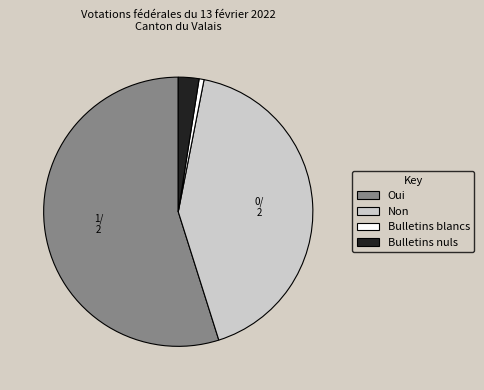

The Non slice represents 48% of the pie. True or false?

False